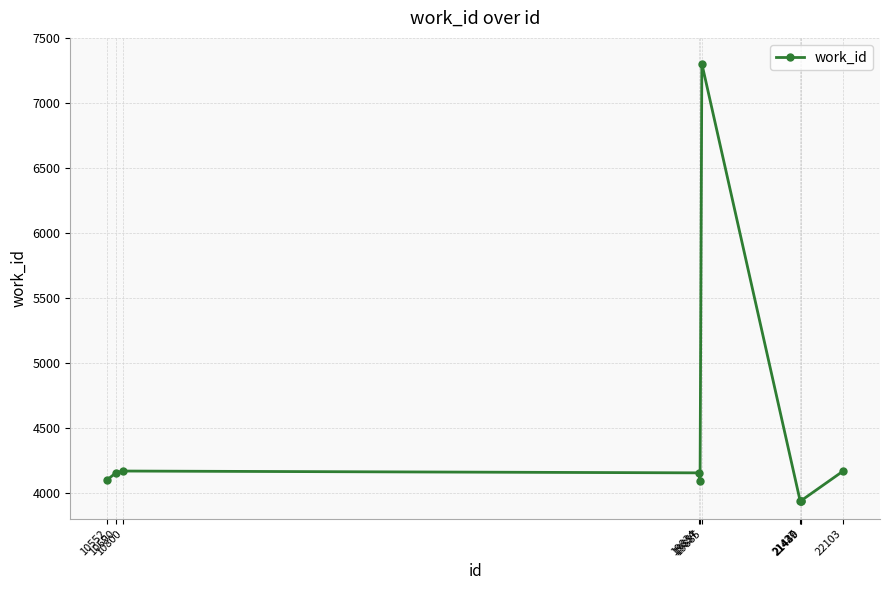

What is the value of the 6th point from the left?

7302